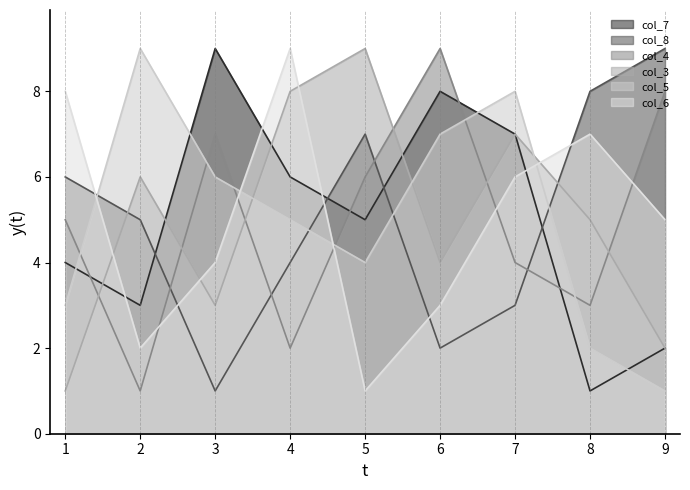

What is the value of the col_3 point at the 5th from the left?

9